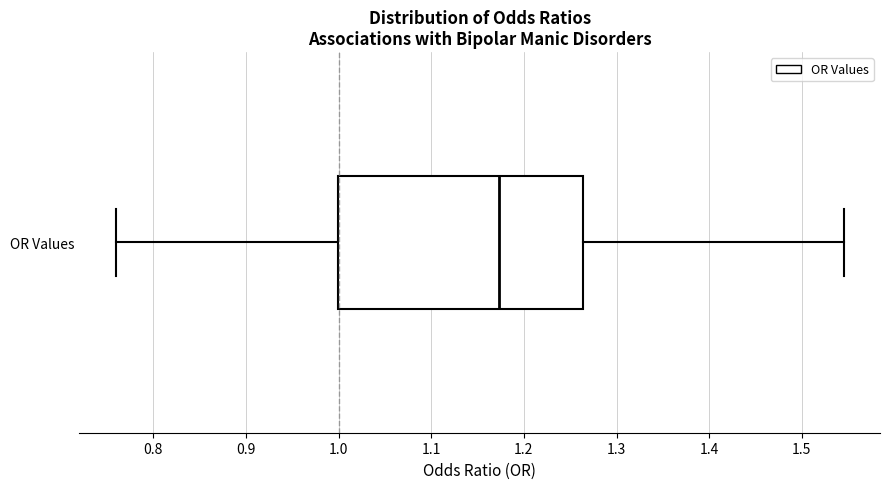

Where does the median line of the box for OR Values sit on the x-axis? The values are not printed on the chart, so give them approximately, as read against the axis.

1.17